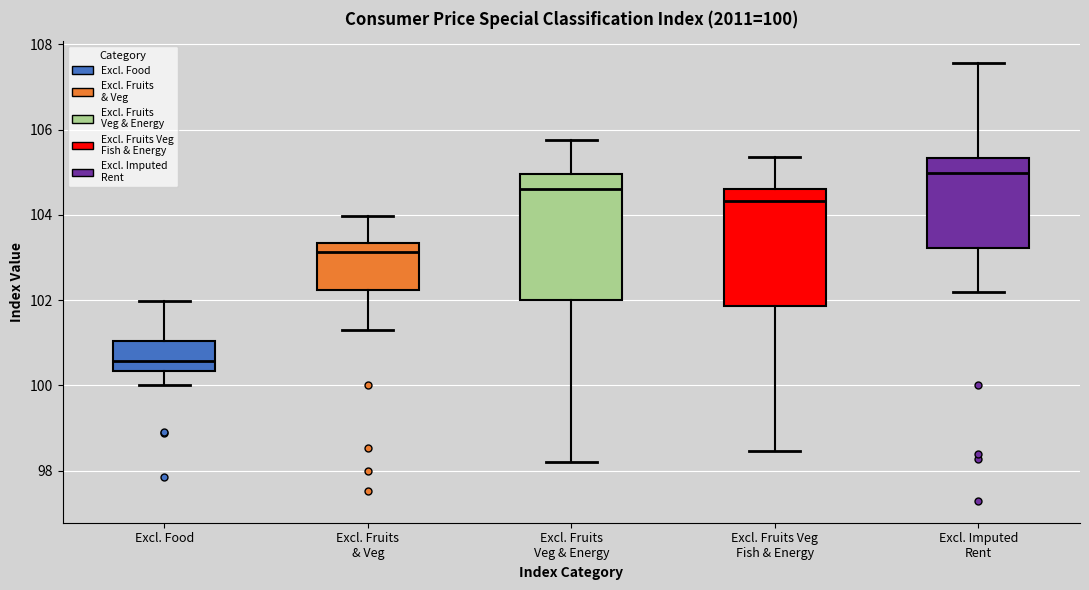

Which box's median line is the highest?

Excl. Imputed Rent